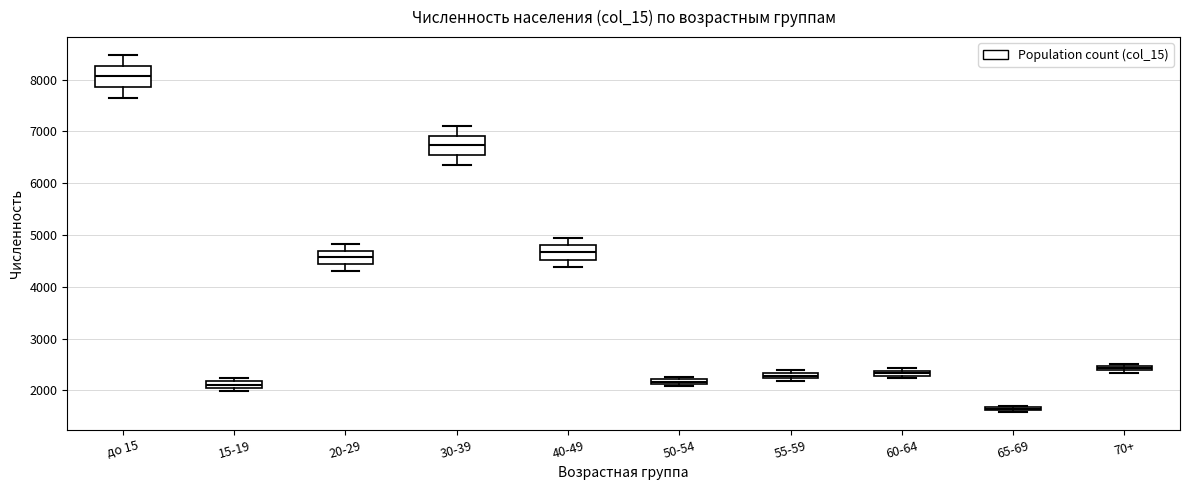

Where is the lower edge of the box for 70+ on the y-axis? The values are not printed on the chart, so give them approximately, as read against the axis.

2400